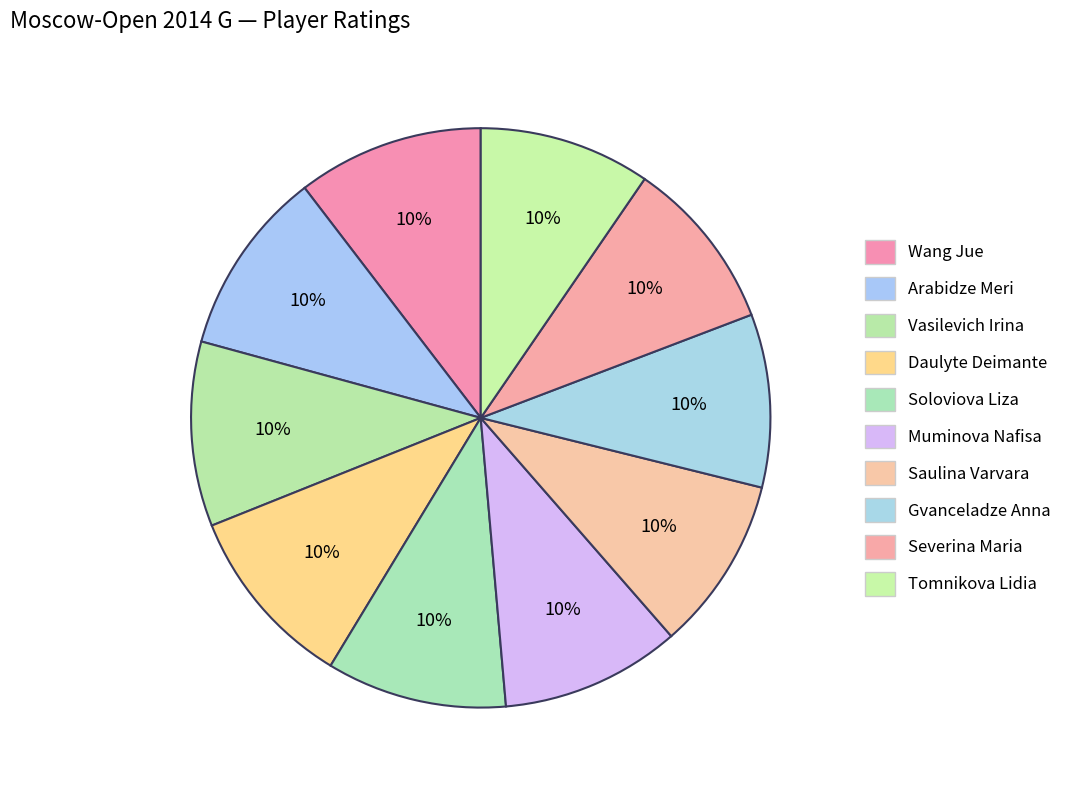

Which has a higher value, Saulina Varvara or Daulyte Deimante?

Daulyte Deimante